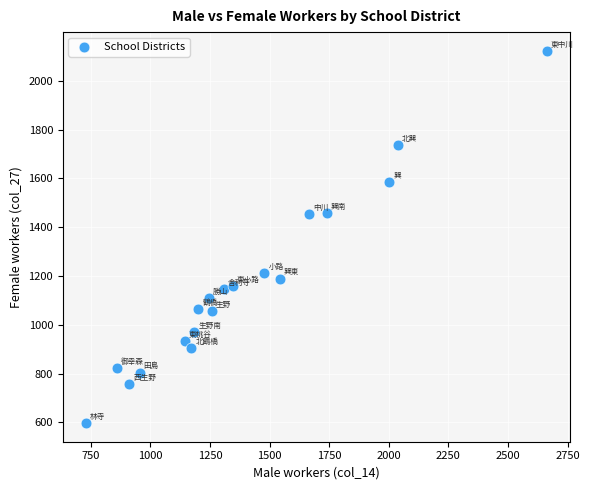

What is the range of X values (max minus min)?

1932